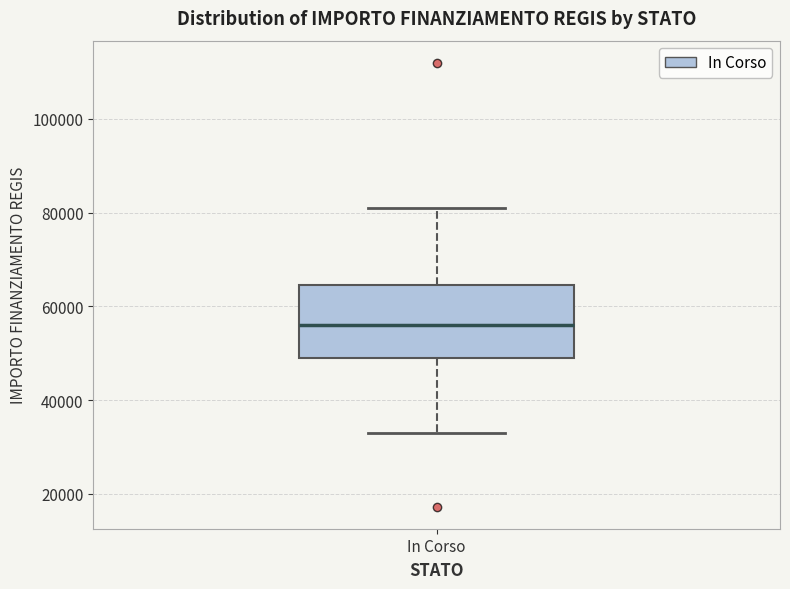

Transcribe this box plot: give where the median line is, the range the box spans, and where the two whiskers end, as read against the y-axis. The values are not printed on the chart, so give them approximately, as read against the axis.

median 56000, box 50000 to 64000, whiskers 32000 to 80000